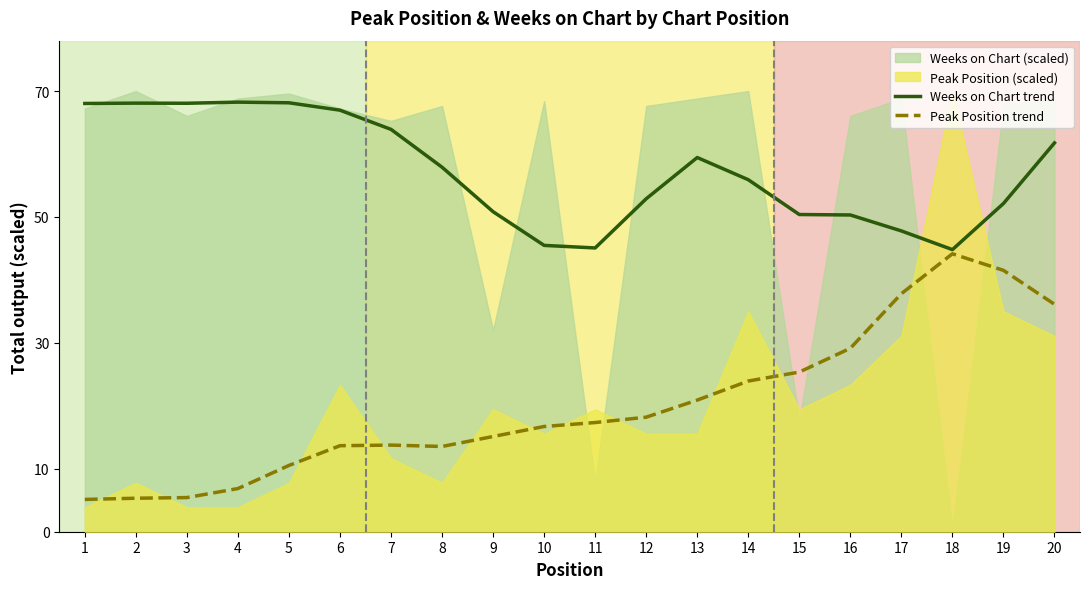

List the labels in order of Peak Position trend value, smallest first.

1, 2, 3, 4, 5, 8, 6, 7, 9, 10, 11, 12, 13, 14, 15, 16, 20, 17, 19, 18